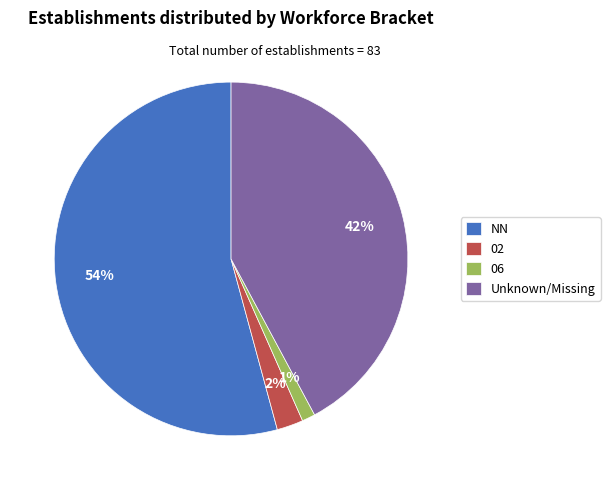

Count the number of slices in the pie.

4